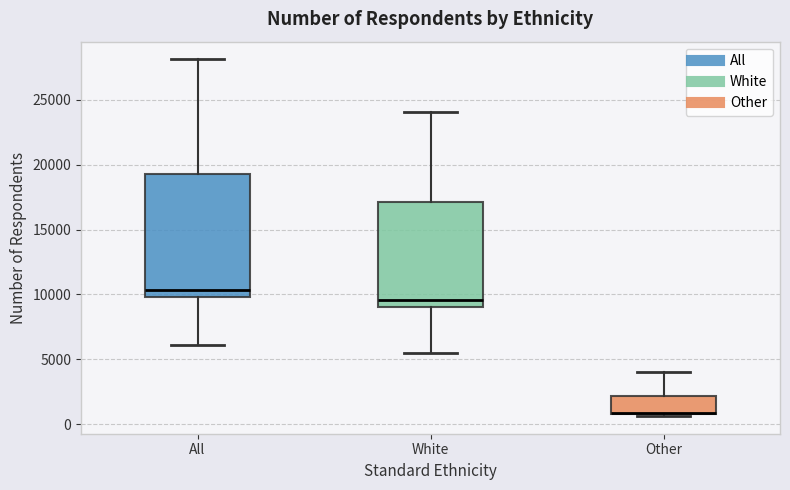

Comparing the boxes themselves (not the whiskers), which one is the tallest?

All